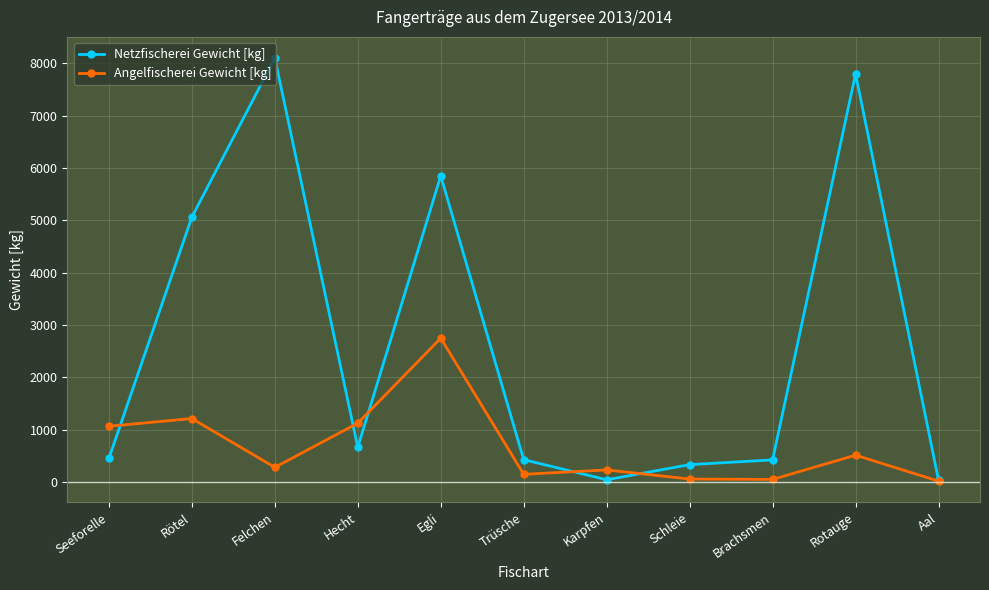

What is the lowest value of the Netzfischerei Gewicht [kg] series?

34